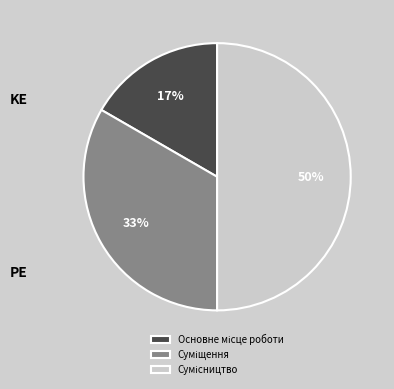

To the nearest percent, what is the difference between the largest and smallest slice percentages?

33%